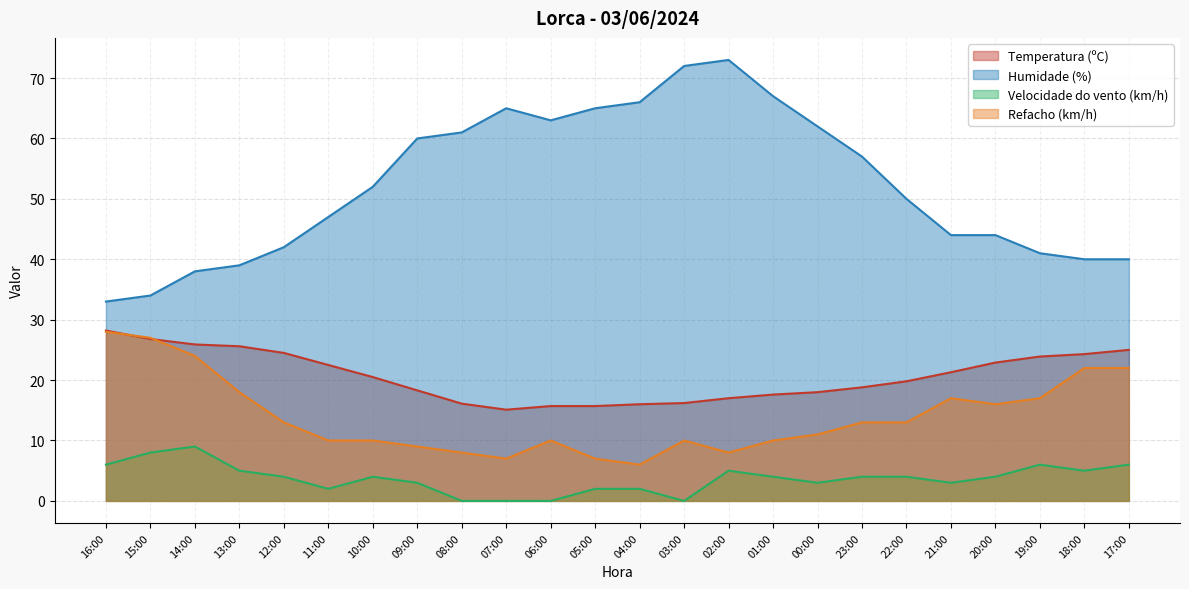

Rank the series at 06:00 from highest to lowest value.

Humidade (%), Temperatura (ºC), Refacho (km/h), Velocidade do vento (km/h)